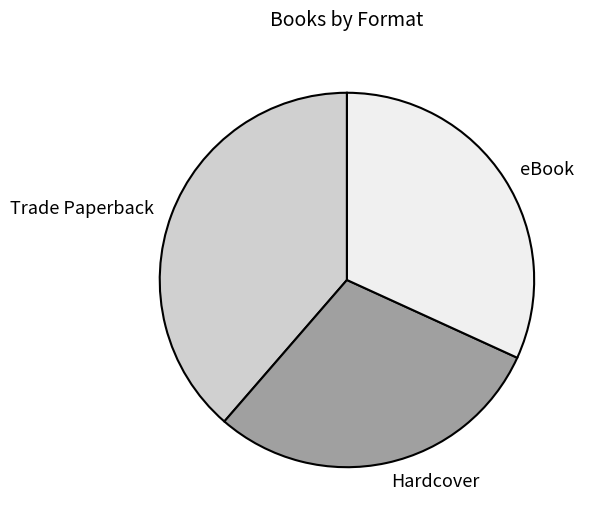

What is the ratio of the value at Hardcover to the value at Trade Paperback?

0.8